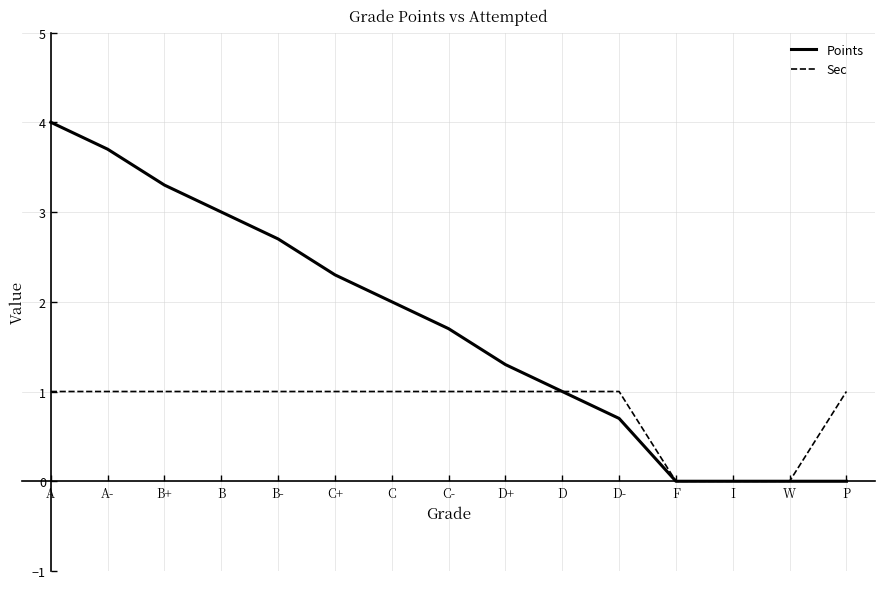

What position from the left is W?

14